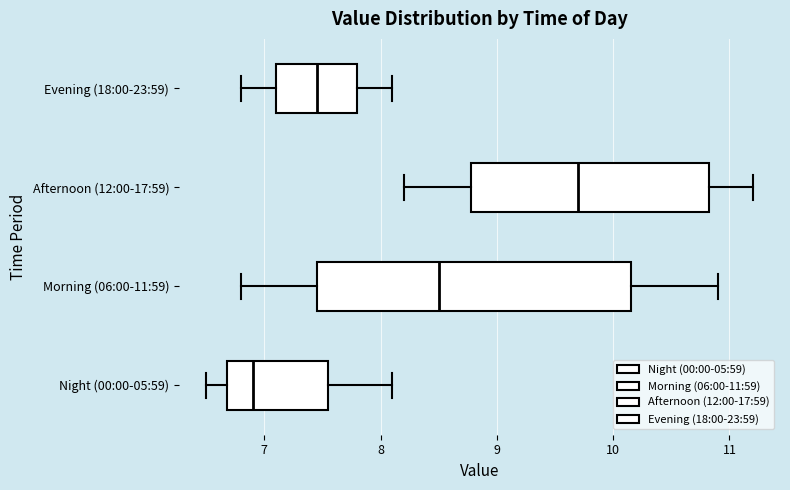

Reading bottom to top, read every box against the x-axis: the position of its median line, the range the box covers, and the ends of its whiskers. The values are not printed on the chart, so give them approximately, as read against the axis.

Night (00:00-05:59): median 6.9, box 6.7 to 7.6, whiskers 6.5 to 8.1
Morning (06:00-11:59): median 8.5, box 7.5 to 10.2, whiskers 6.8 to 10.9
Afternoon (12:00-17:59): median 9.7, box 8.8 to 10.8, whiskers 8.2 to 11.2
Evening (18:00-23:59): median 7.5, box 7.1 to 7.8, whiskers 6.8 to 8.1